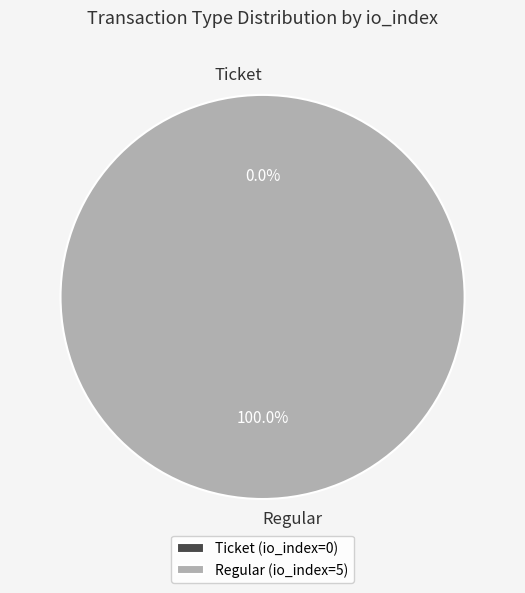

Is it true that Ticket is 1% of the pie?

False